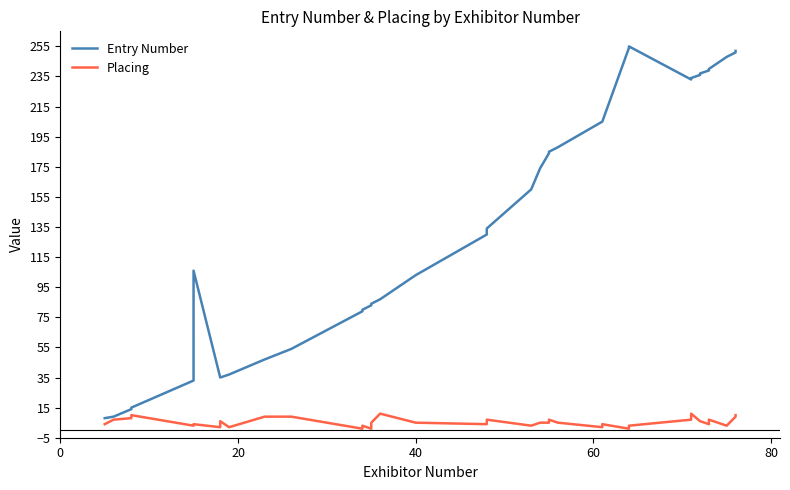

What is the difference between the second highest and minimum values in the Placing series?

10